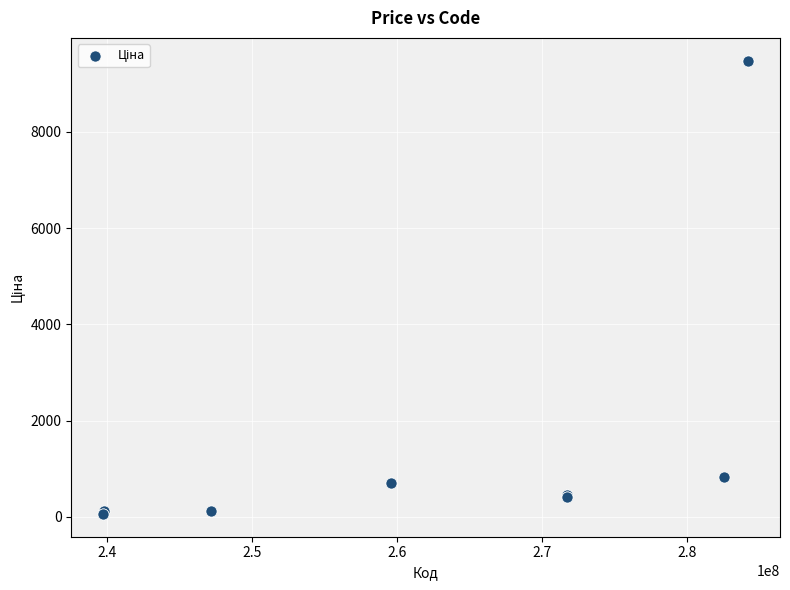

What Y value in the scatter plot is closest to 4768?

818.5